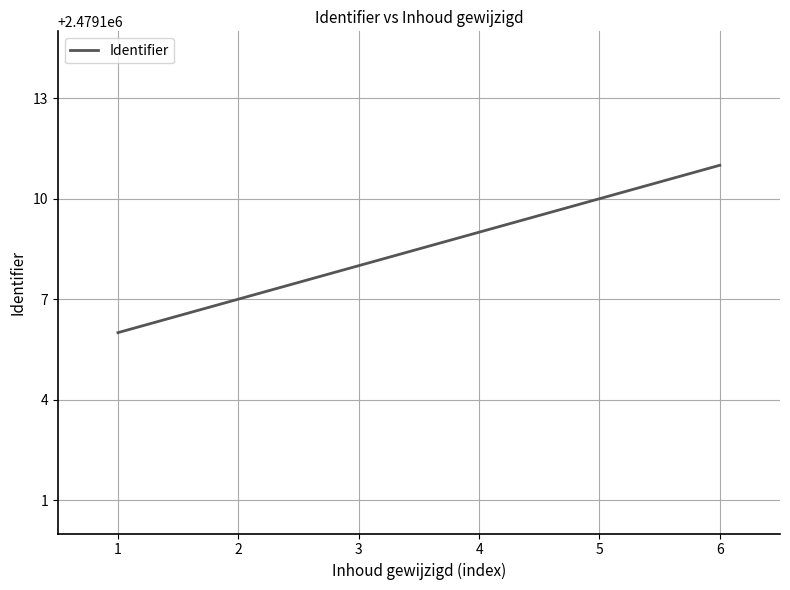

Count the number of data series in this chart.

1